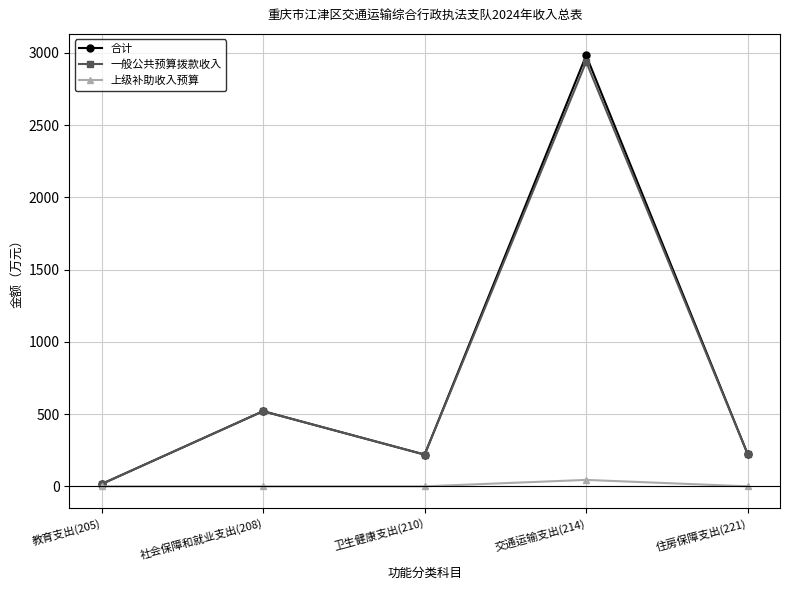

How many lines are shown in the chart?

3